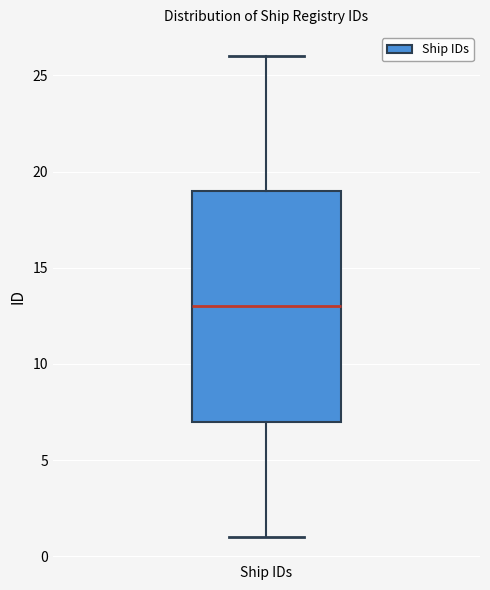

Where is the lower edge of the box for Ship IDs on the y-axis? The values are not printed on the chart, so give them approximately, as read against the axis.

7